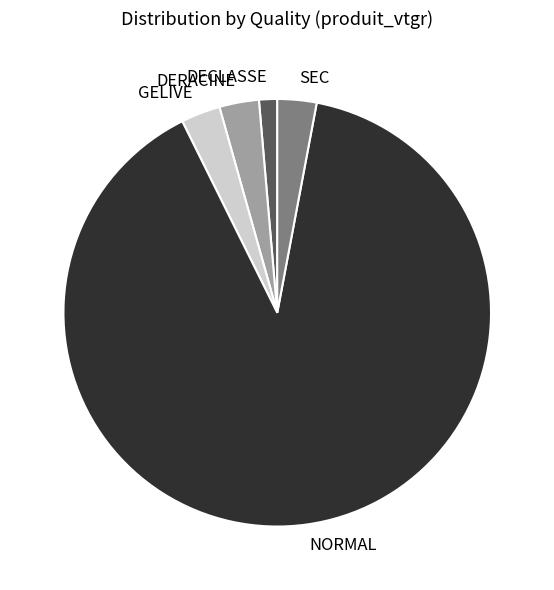

Which category has the smallest portion of the pie?

DECLASSE